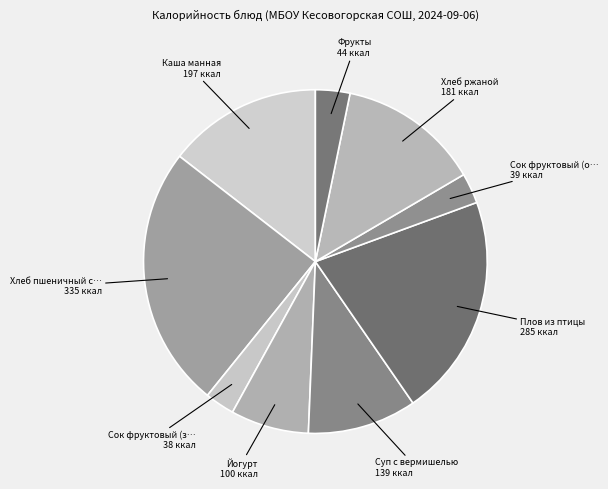

Which slice is the largest?

Хлеб пшеничный с сыром